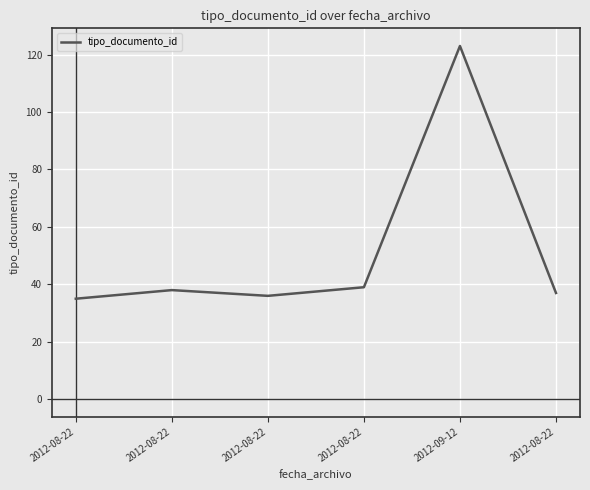

At which label is the value closest to 79?

2012-08-22